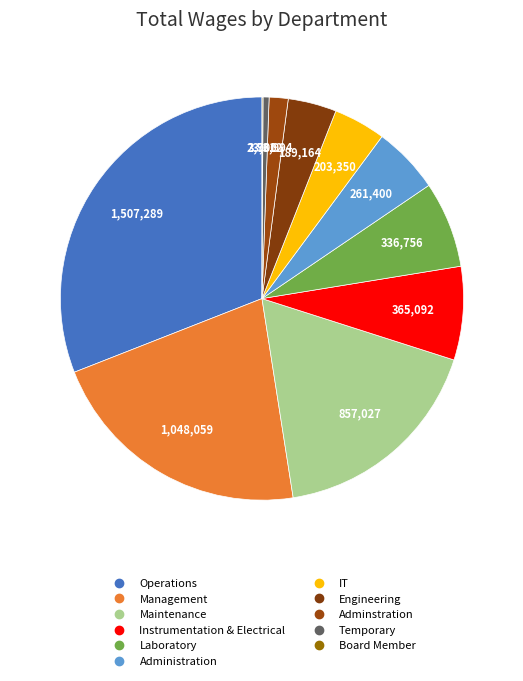

Rank the categories by value from highest to lowest.

Operations, Management, Maintenance, Instrumentation & Electrical, Laboratory, Administration, IT, Engineering, Adminstration, Temporary, Board Member